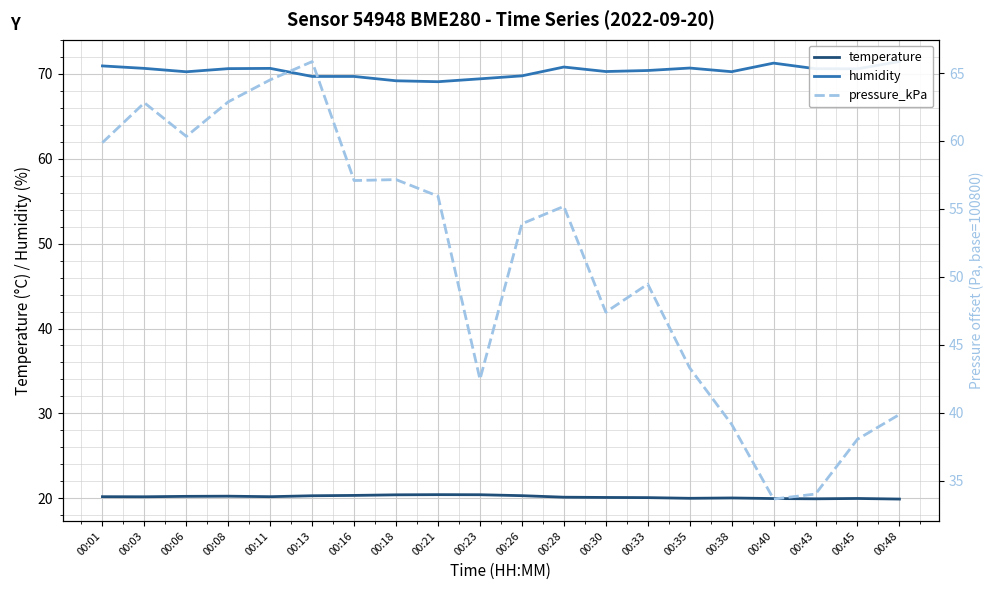

At which label does humidity first exceed 70?

00:01